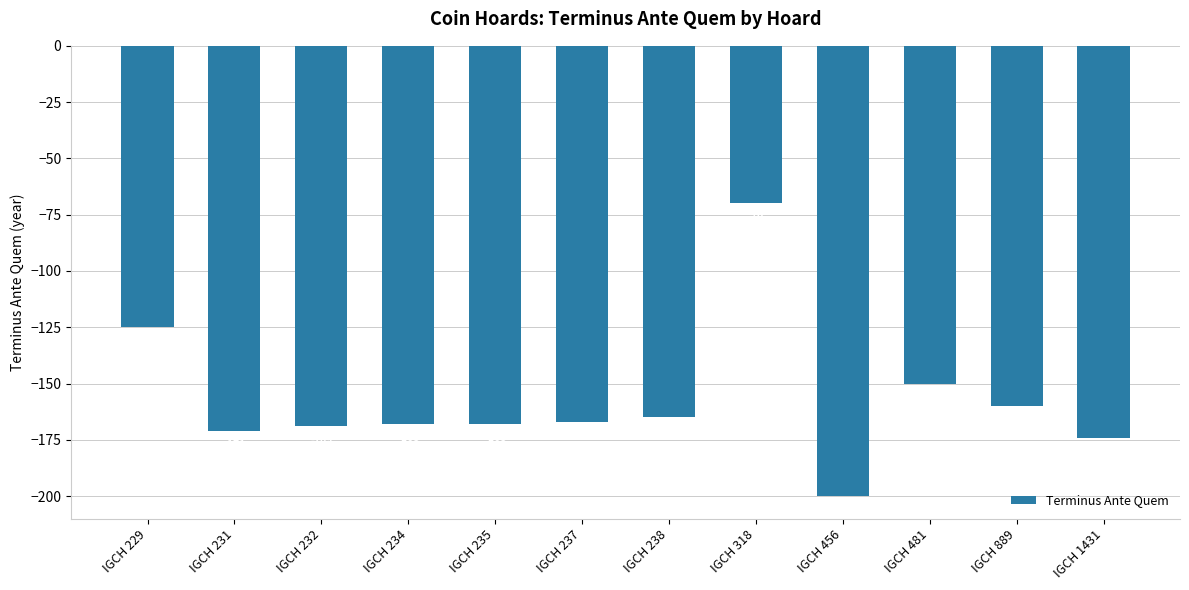

What is the value of the 10th bar from the left?

-150